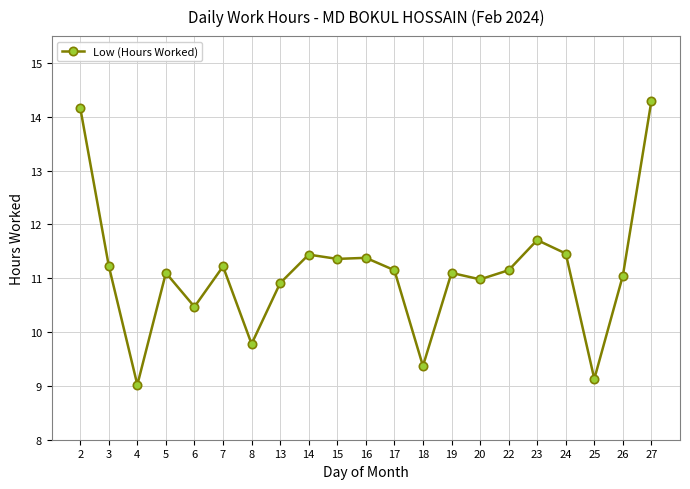

What is the difference between the maximum and minimum values?

5.3